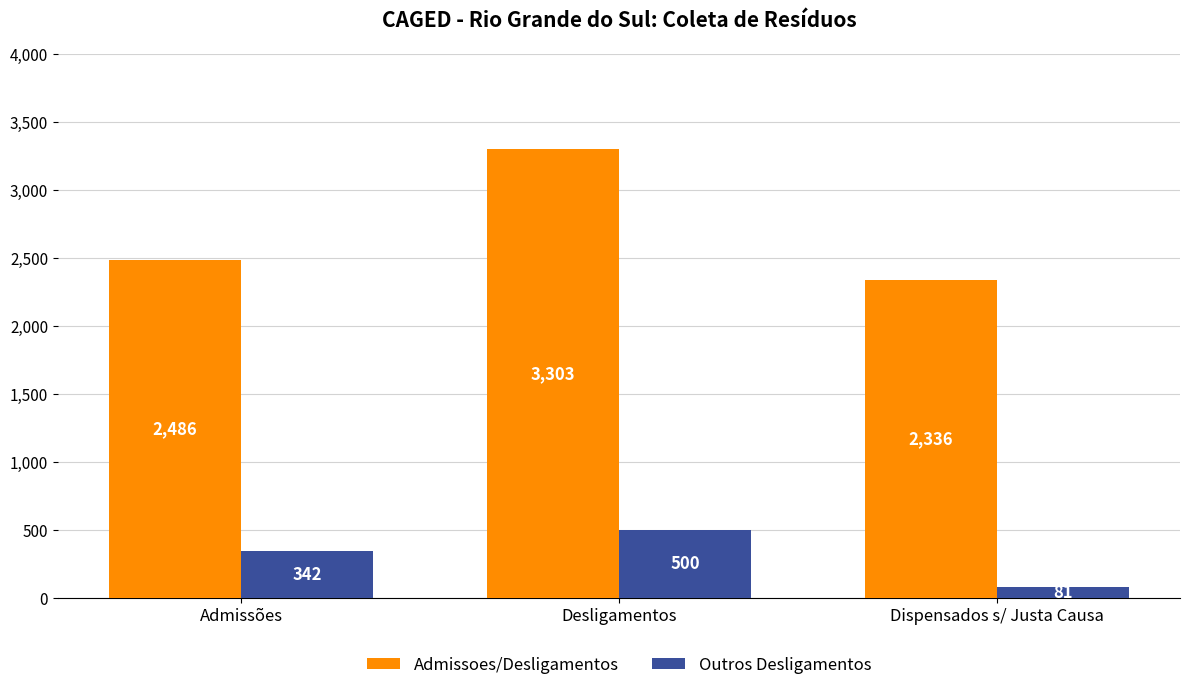

Rank the series at Dispensados s/ Justa Causa from lowest to highest value.

Outros Desligamentos, Admissoes/Desligamentos